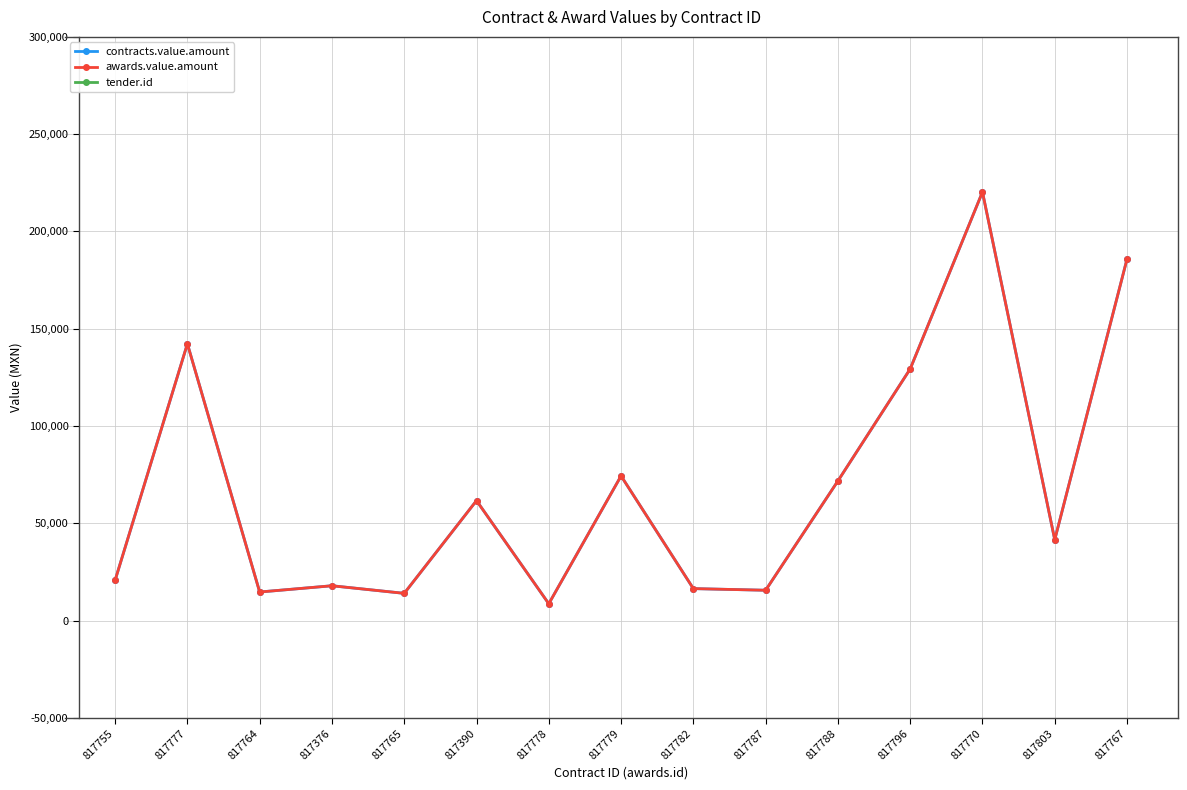

How many lines are shown in the chart?

3